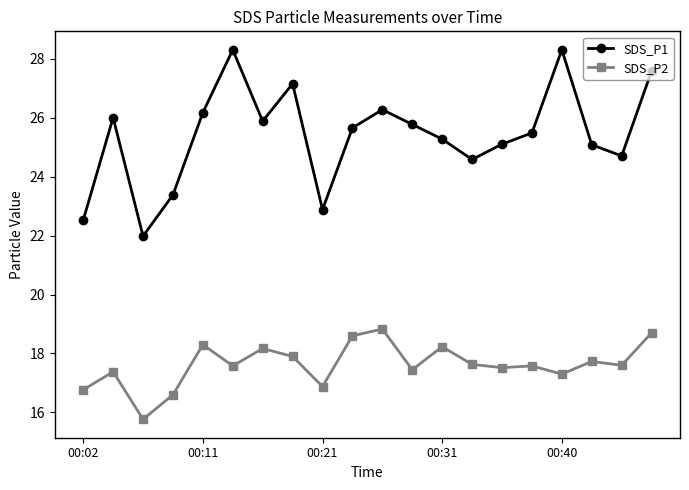

List the series in order of their overall mean, highest first.

SDS_P1, SDS_P2